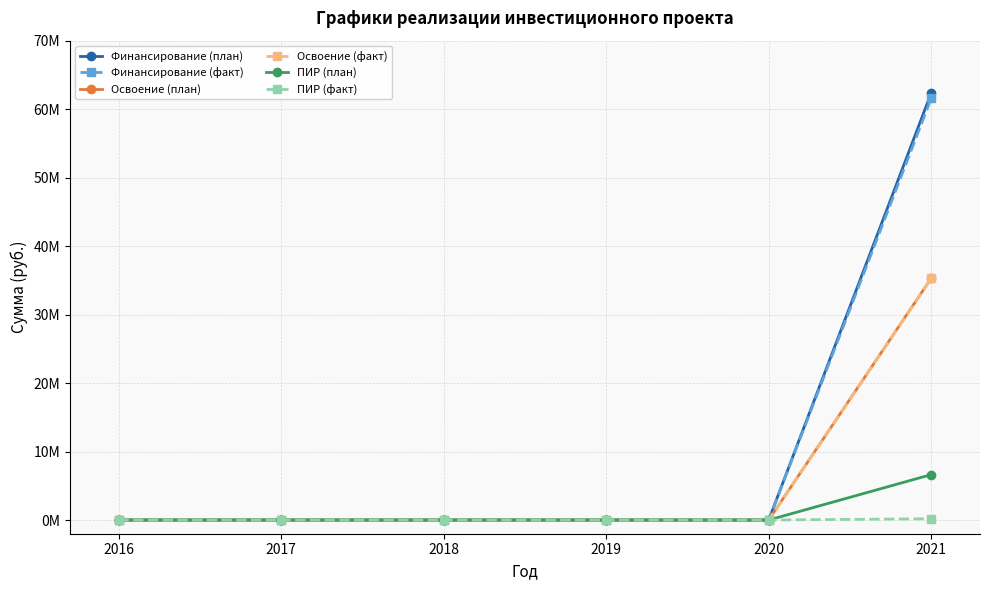

Does the chart display data point markers on the line(s)?

Yes